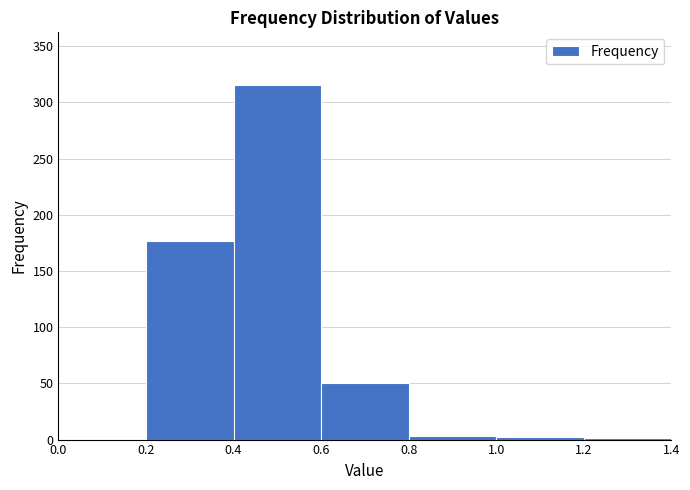

Which range on the x-axis has the tallest bar?

0.4 to 0.6